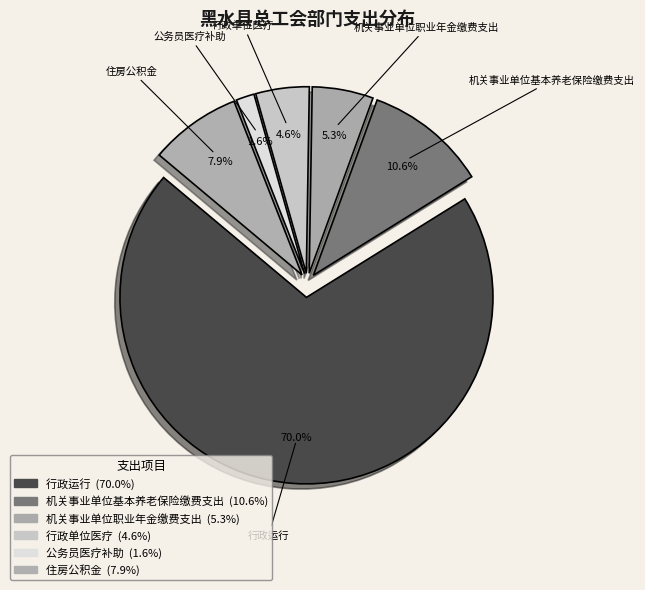

Count the number of slices in the pie.

6